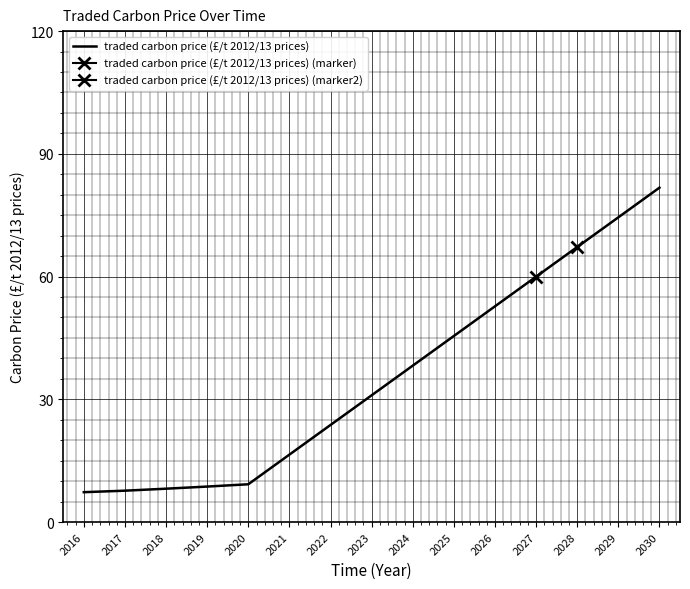

How many values exceed 30?

8